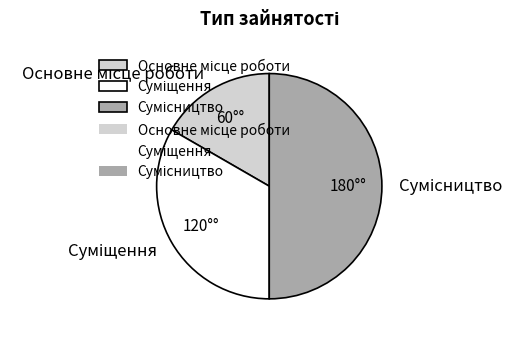

True or false: Основне місце роботи accounts for 5% of the total.

False